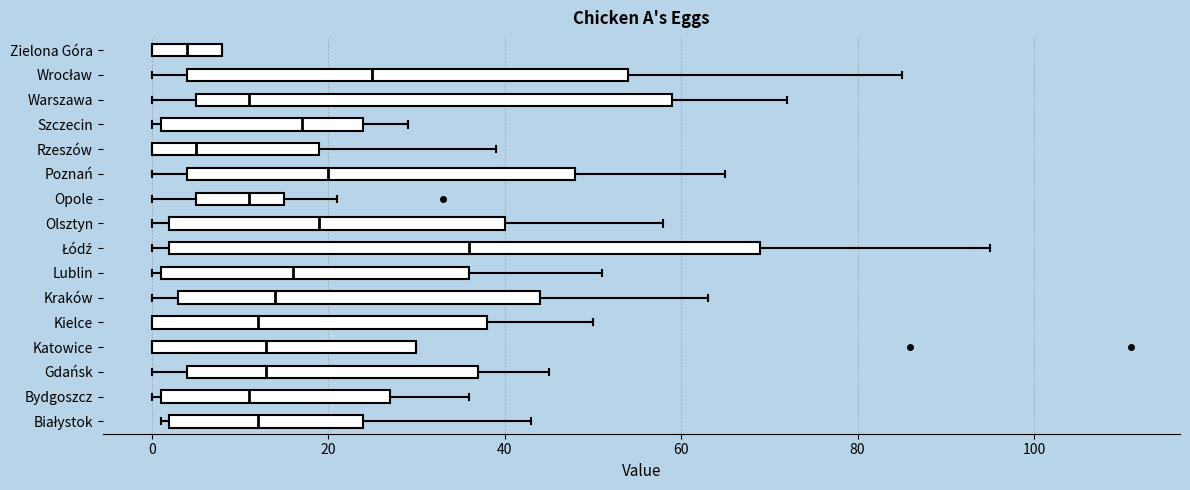

Which box's median line is the furthest to the right?

Łódź